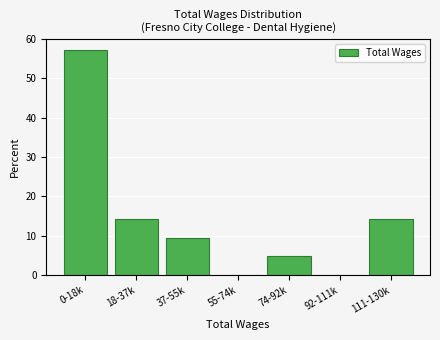

Reading left to right, extract all data points from this chart.

0-18k=57.1	18-37k=14.3	37-55k=9.5	55-74k=0.0	74-92k=4.8	92-111k=0.0	111-130k=14.3